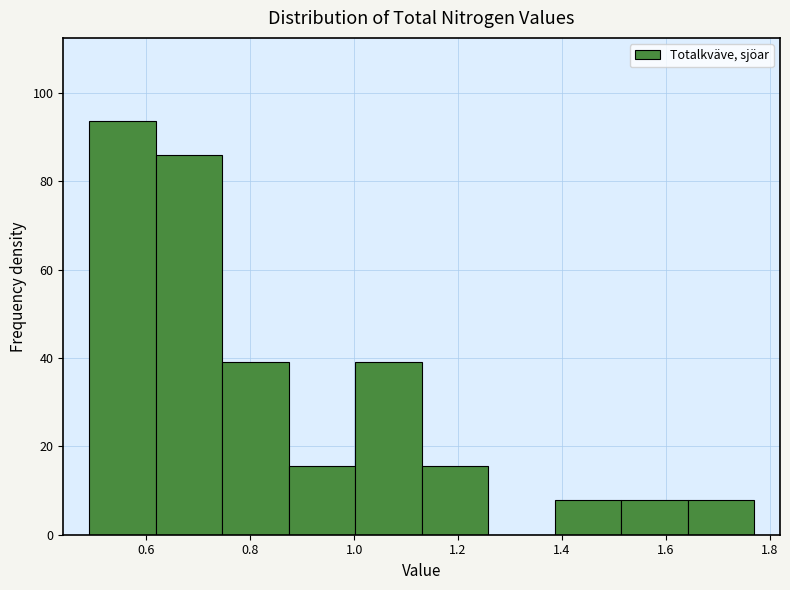

Reading left to right, list every bar in this chart as the range it spans on the x-axis followed by its height. Neither the bar edges nor the heights are printed on the chart, so give them approximately, as read against the axes.

0.490 to 0.618: 94
0.618 to 0.746: 86
0.746 to 0.874: 40
0.874 to 1.002: 16
1.002 to 1.130: 40
1.130 to 1.258: 16
1.258 to 1.386: 0
1.386 to 1.514: 8
1.514 to 1.642: 8
1.642 to 1.770: 8